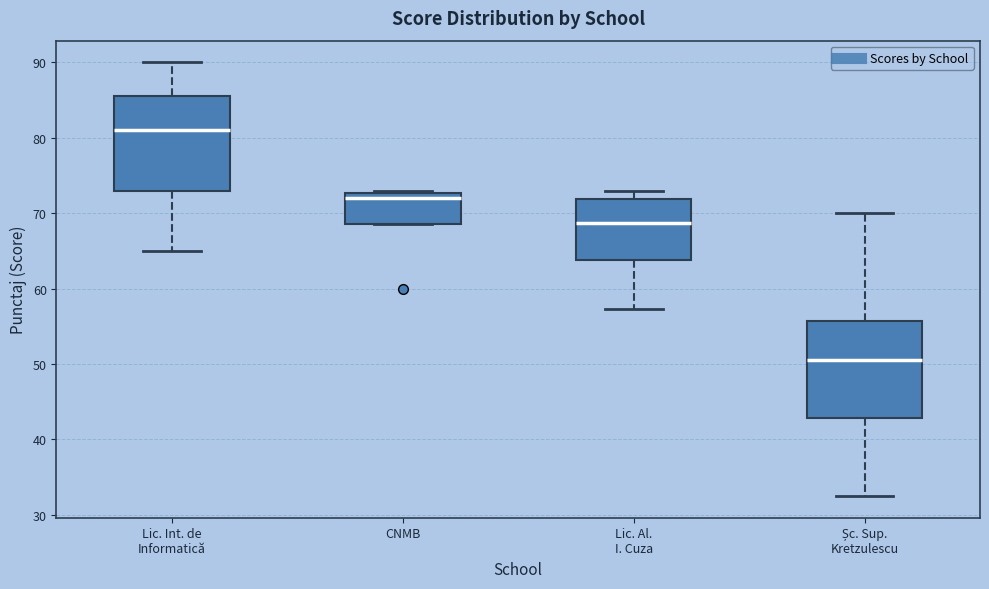

Reading left to right, read every box against the y-axis: the position of its median line, the range the box covers, and the ends of its whiskers. The values are not printed on the chart, so give them approximately, as read against the axis.

Lic. Int. de Informatică: median 81, box 73 to 86, whiskers 65 to 90
CNMB: median 72, box 69 to 73, whiskers 69 to 73 (just above the box's upper edge)
Lic. Al. I. Cuza: median 69, box 64 to 72, whiskers 57 to 73
Șc. Sup. Kretzulescu: median 51, box 43 to 56, whiskers 33 to 70